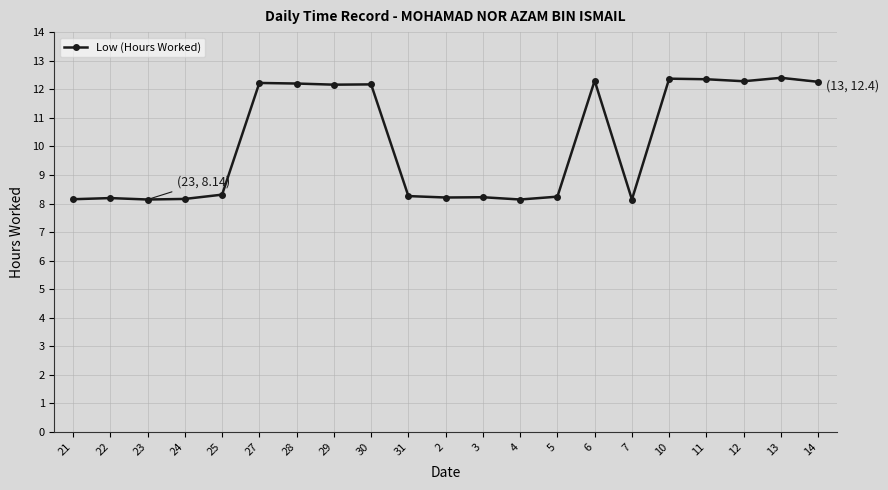

What is the minimum value shown in the chart?

8.1